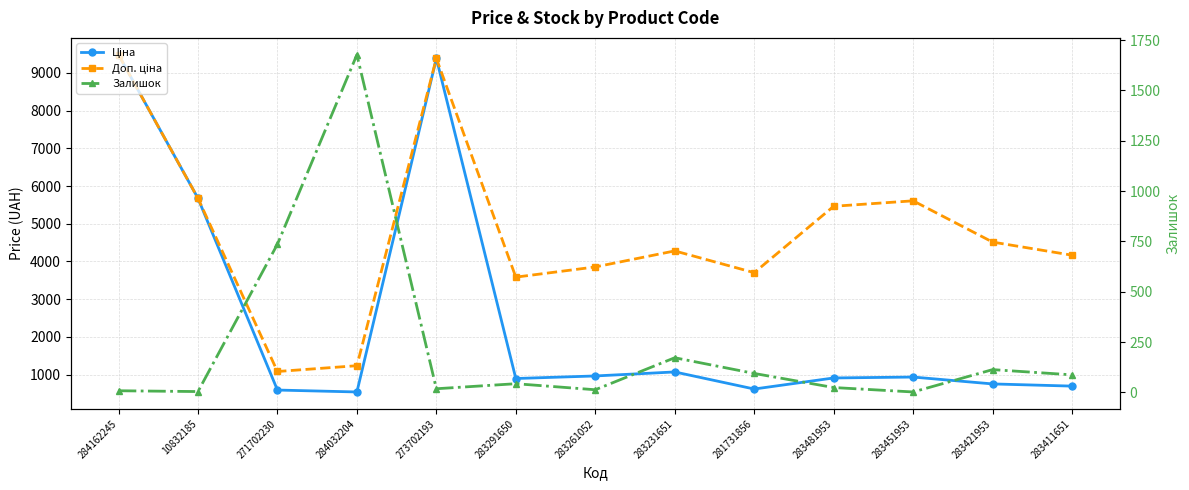

What is the difference between the second highest and minimum values in the Залишок series?

734.0